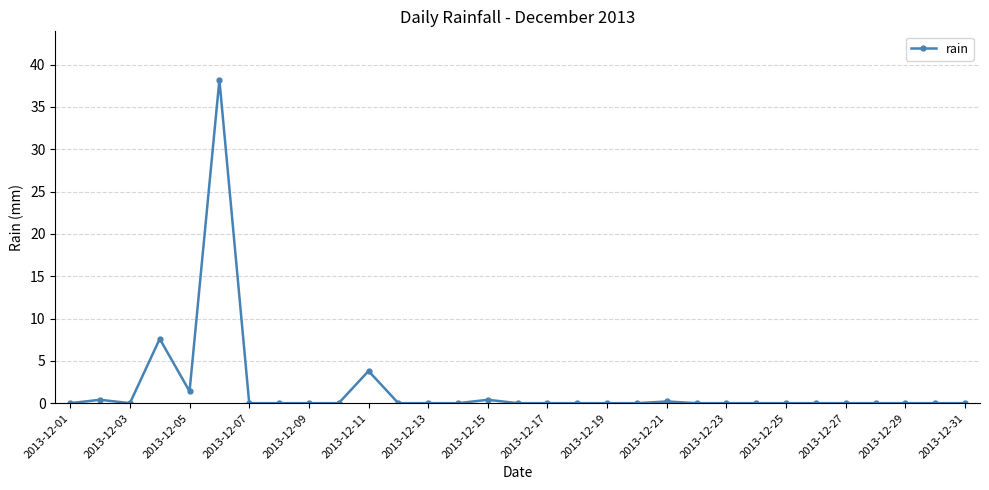

True or false: there are more than 2 points higher than both neighbors.

True